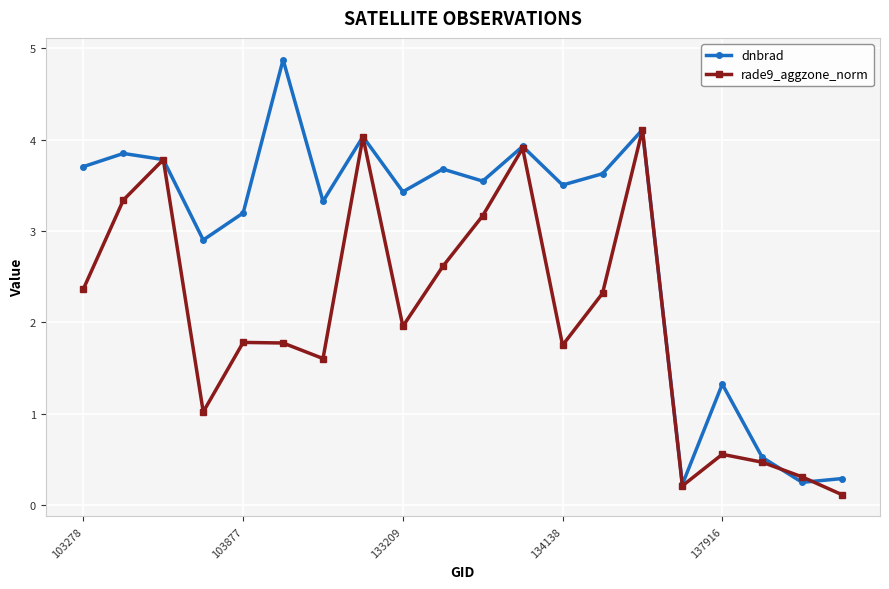

In dnbrad, how many points are higher than both neighbors (excluding endpoints)?

7